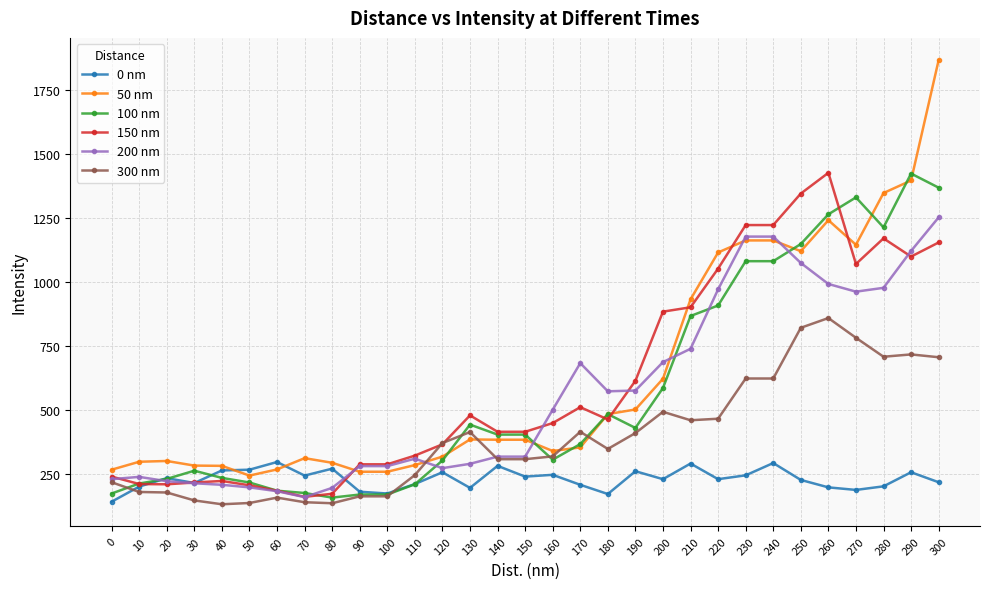

Which series changed the most between 120 and 300?

50 nm